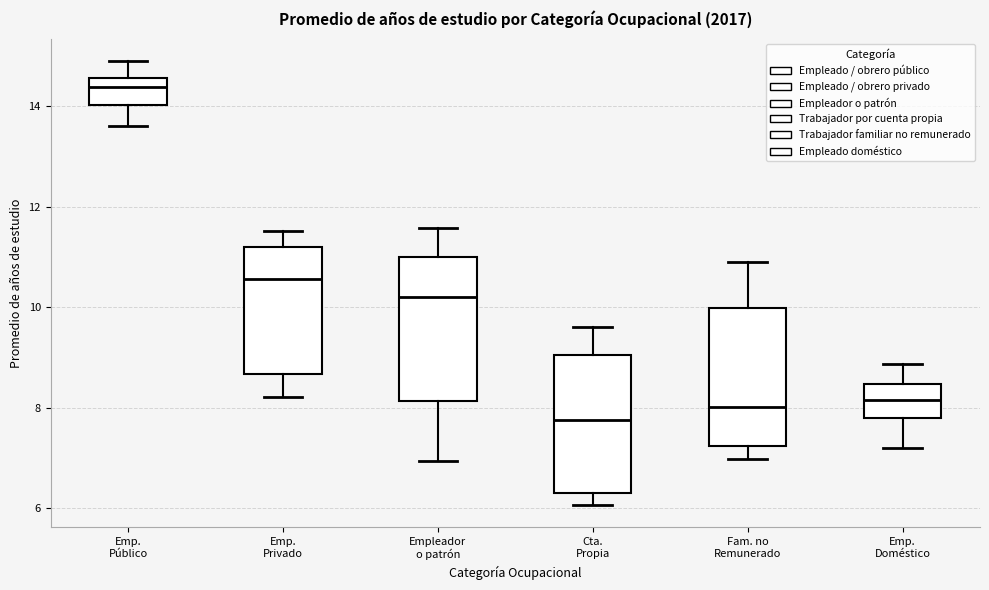

Which box has the highest median line?

Emp. Público